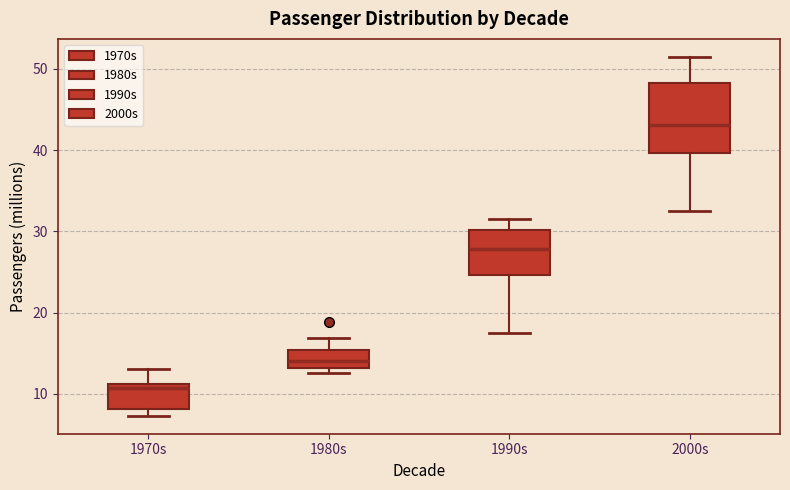

Where is the lower edge of the box for 1990s on the y-axis? The values are not printed on the chart, so give them approximately, as read against the axis.

25